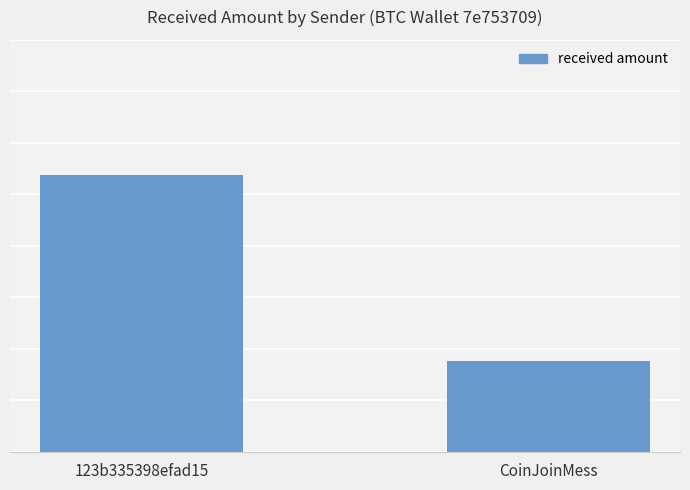

Does the chart contain any negative values?

No